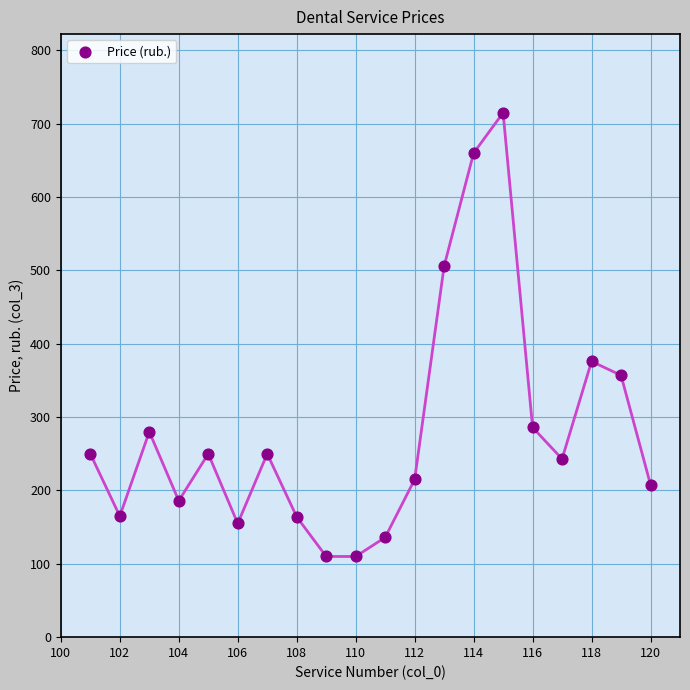

What is the range of X values (max minus min)?

19